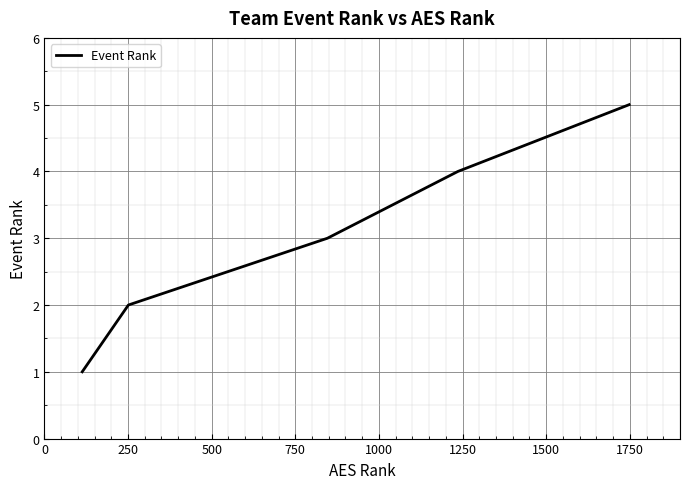

What is the sum of all values?

15